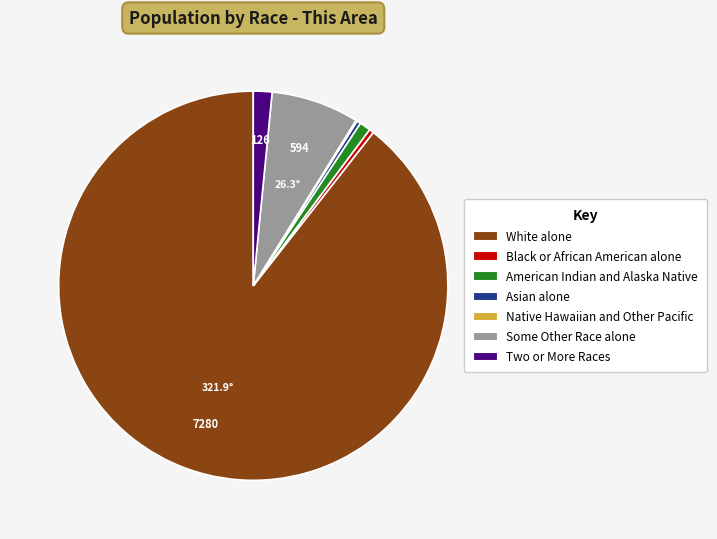

Do American Indian and Alaska Native and Asian alone together represent more than half of the pie?

No